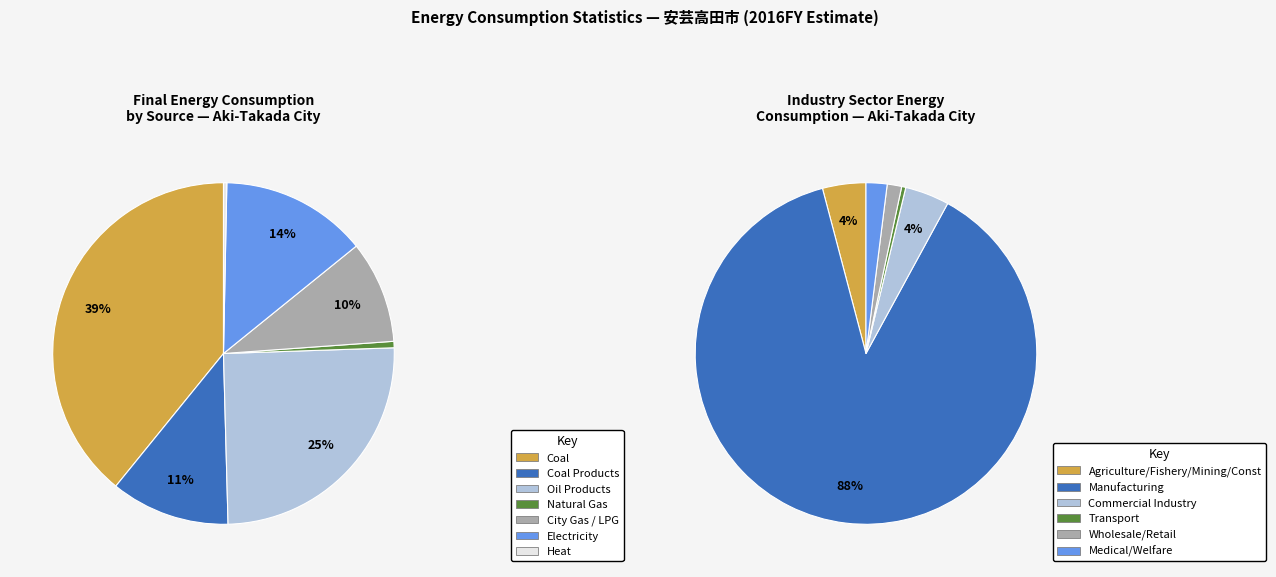

Which slice is the largest?

Coal